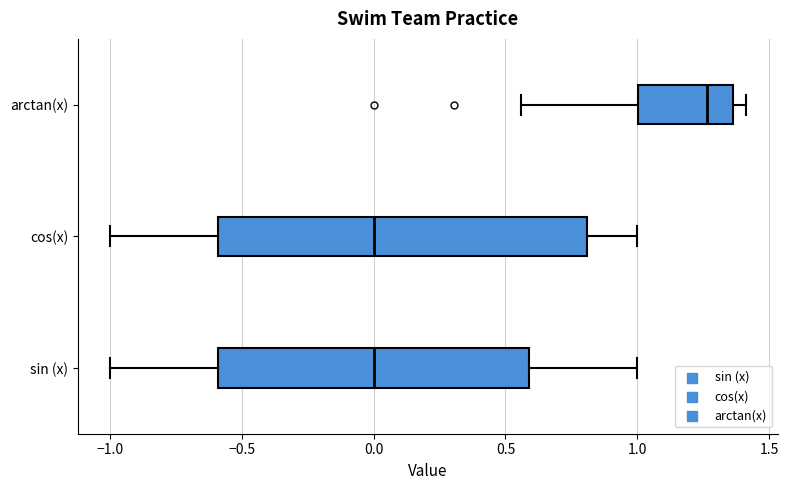

Where does the right whisker of the box for sin (x) end on the x-axis? The values are not printed on the chart, so give them approximately, as read against the axis.

1.00